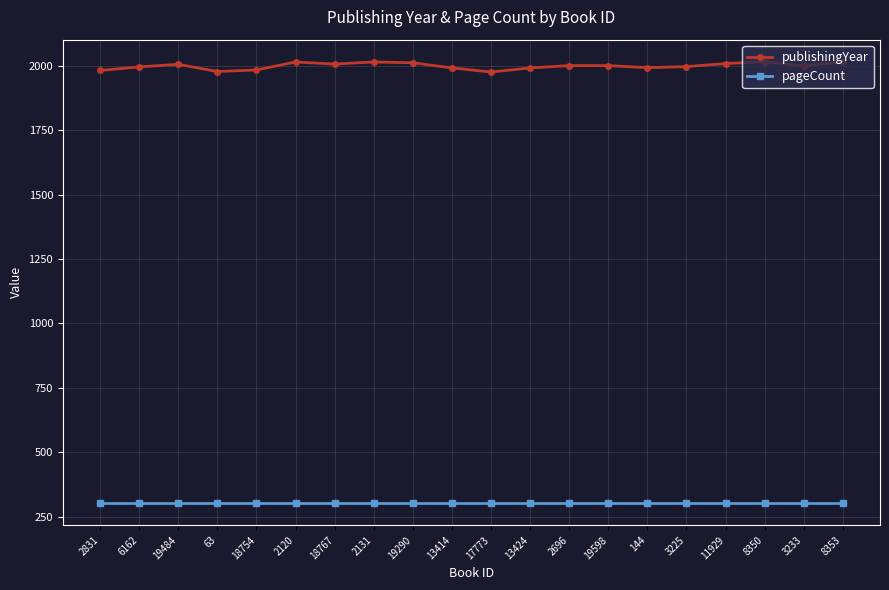

True or false: publishingYear has more than 2 interior local peaks.

True